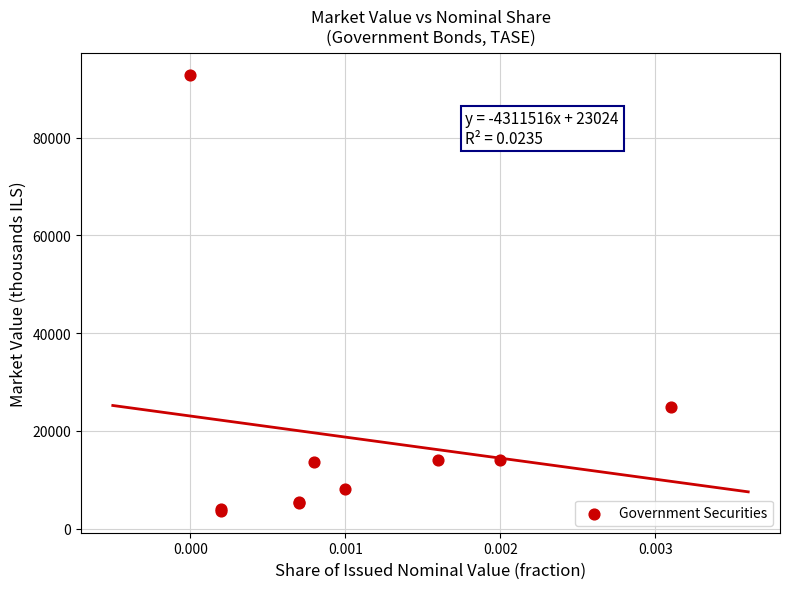

What Y value in the scatter plot is closest to 48259?

24937.4